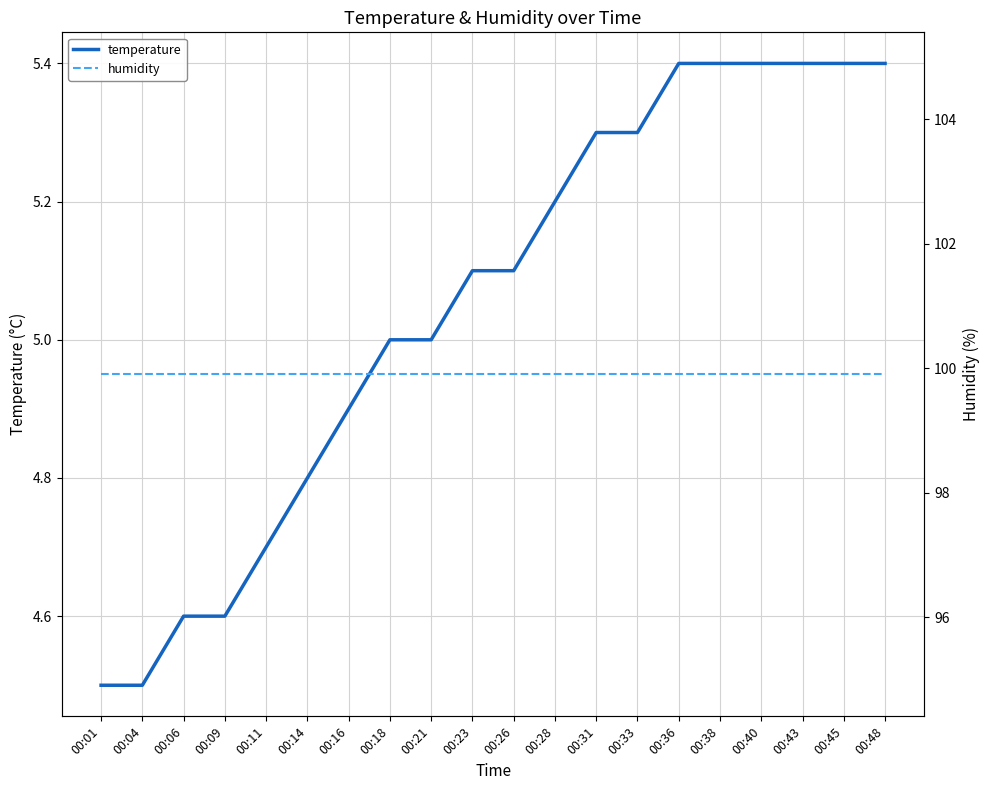

Which series has the widest spread of values?

temperature